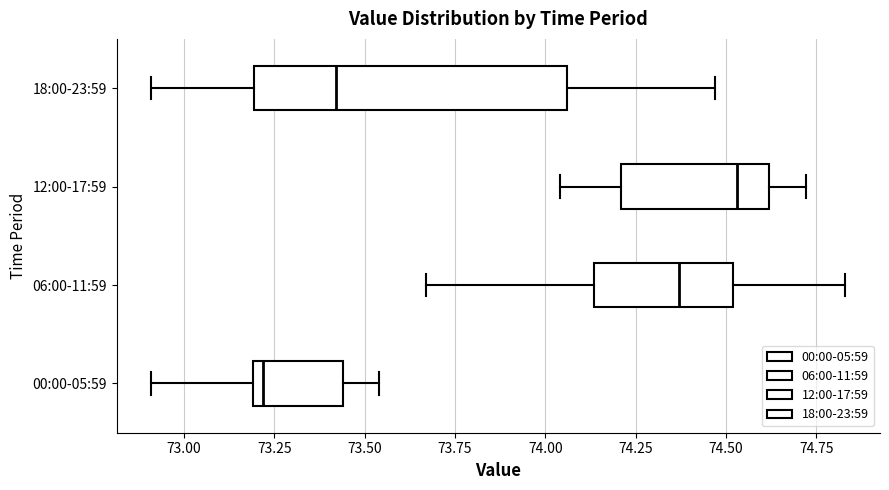

Which box's median line is the furthest to the right?

12:00-17:59